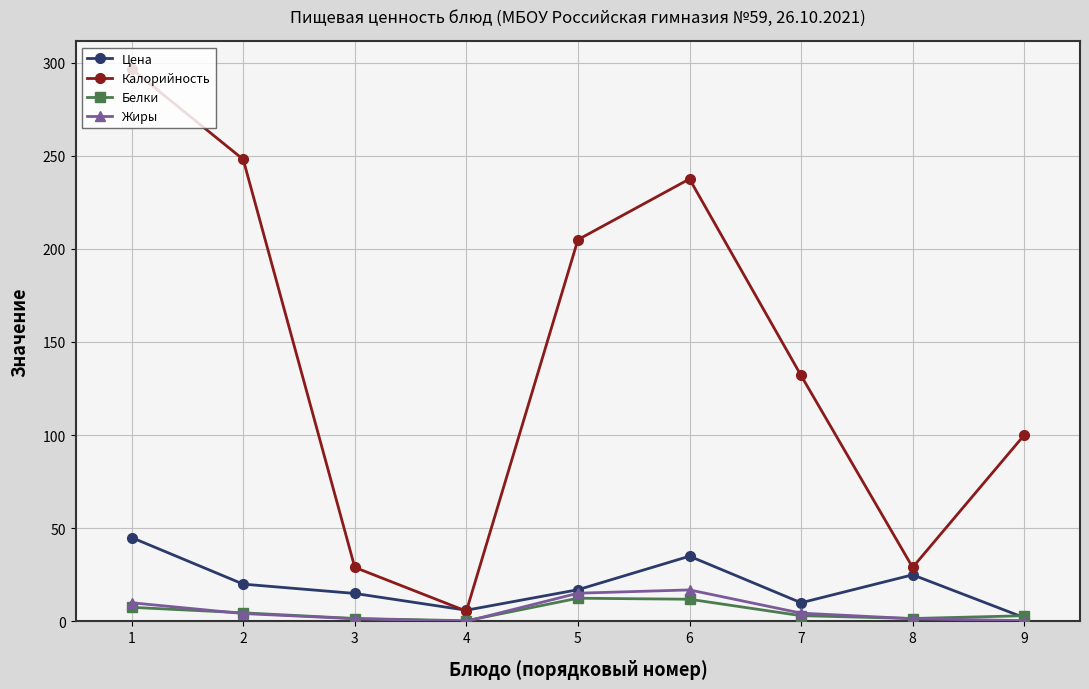

Which series changed the most between 4 and 5?

Калорийность